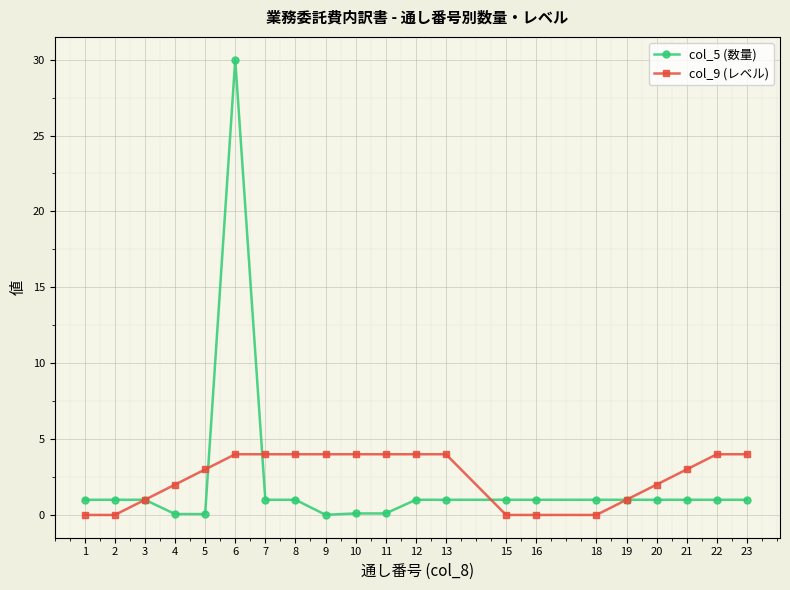

Count the number of data series in this chart.

2